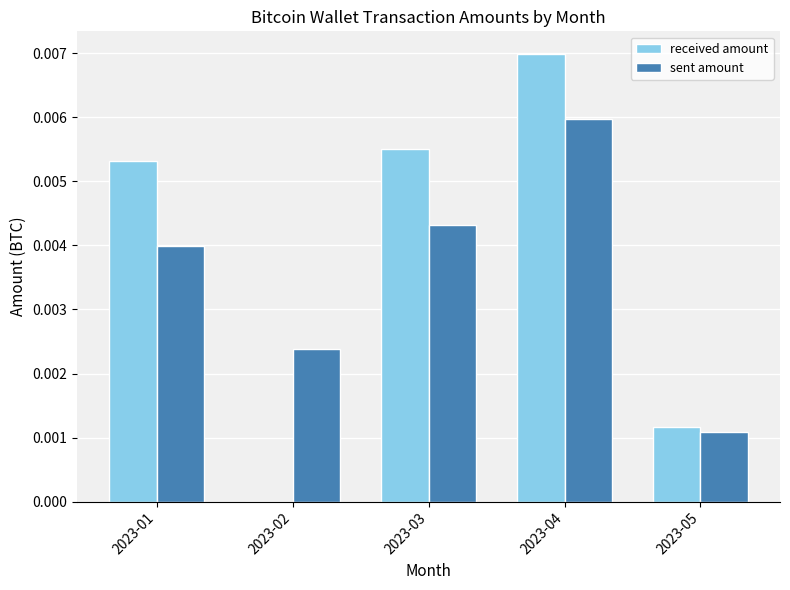

Which label corresponds to the largest value in the chart?

2023-04